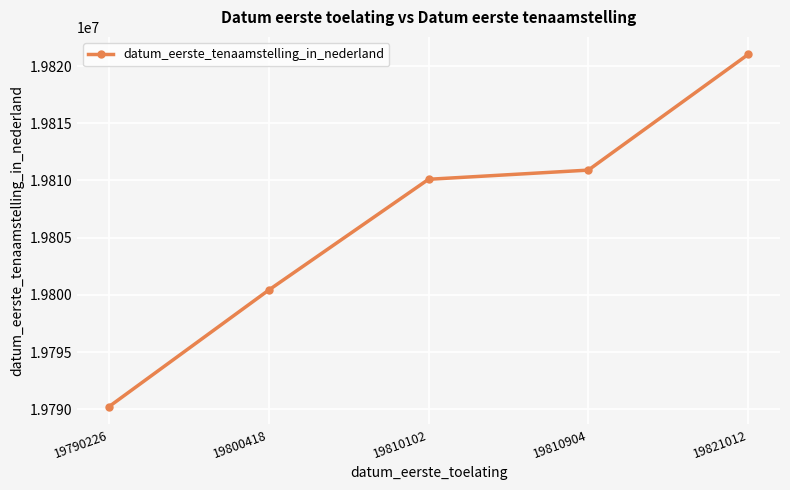

Reading left to right, list all the values displayed in this chart.

19790226	19800418	19810102	19810904	19821012